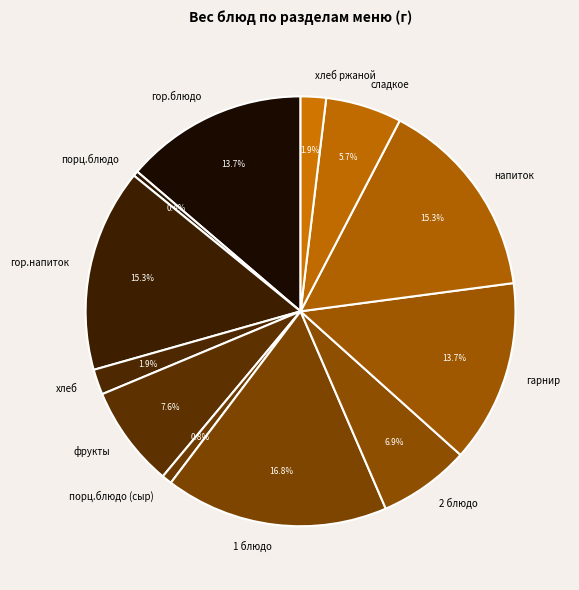

What is the ratio of the value at порц.блюдо to the value at 2 блюдо?

0.1